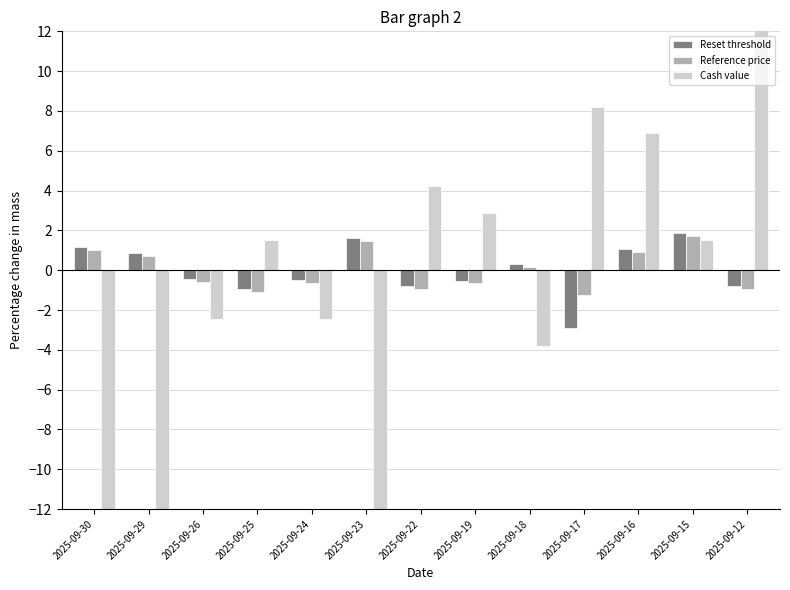

How many bars are there in each group?

3